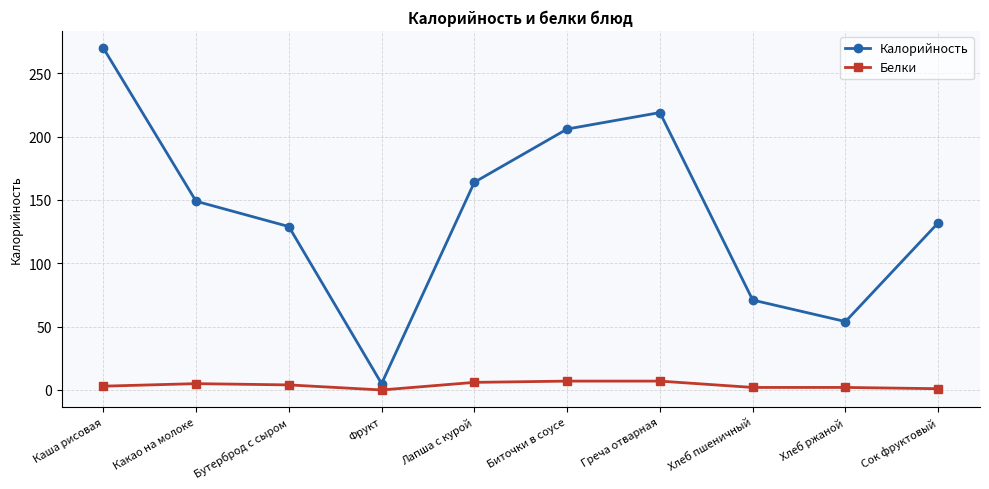

What is the label of the 7th point from the right?

Фрукт